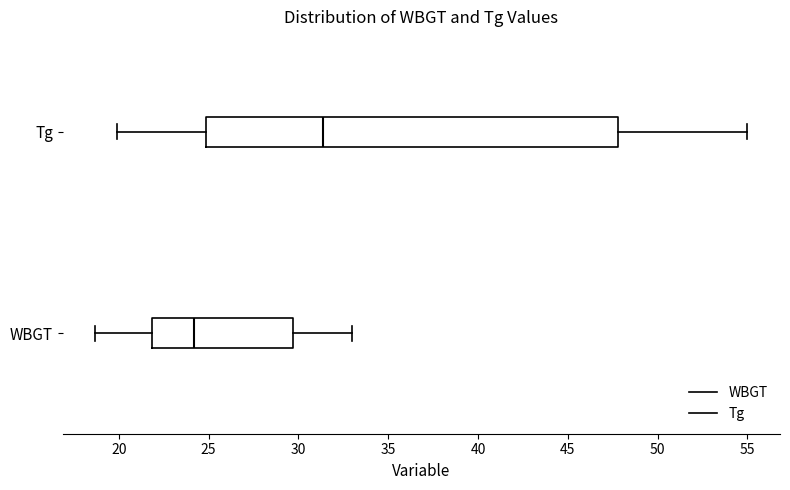

Reading bottom to top, transcribe this box plot: for each box, give where its median line is, the range the box spans, and where its two whiskers end, as read against the x-axis. The values are not printed on the chart, so give them approximately, as read against the axis.

WBGT: median 24.0, box 22.0 to 29.5, whiskers 18.5 to 33.0
Tg: median 31.5, box 25.0 to 48.0, whiskers 20.0 to 55.0